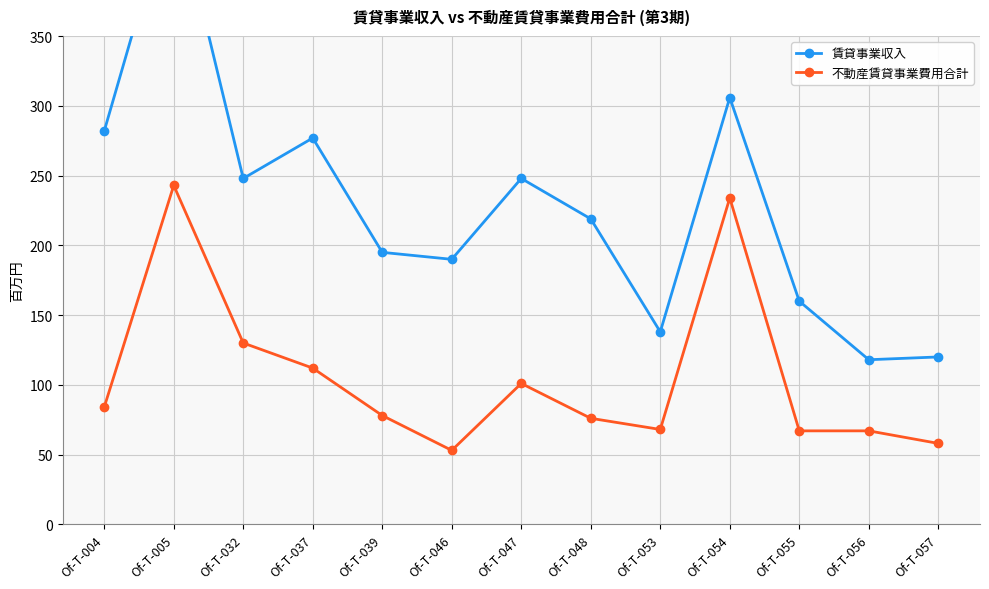

How many data points in 賃貸事業収入 are less than 219?

6